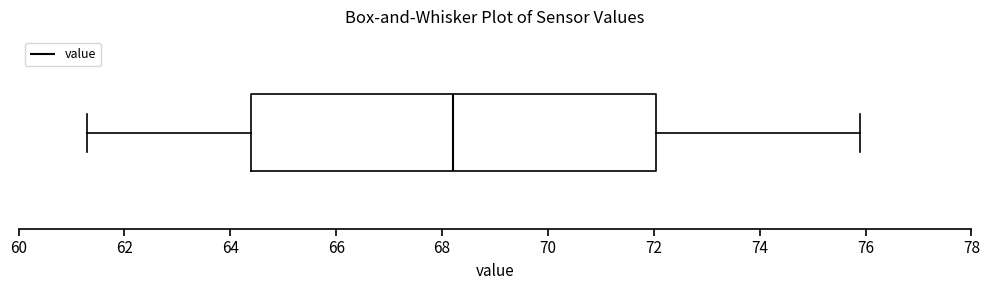

Where is the right edge of the box on the x-axis? The values are not printed on the chart, so give them approximately, as read against the axis.

72.0